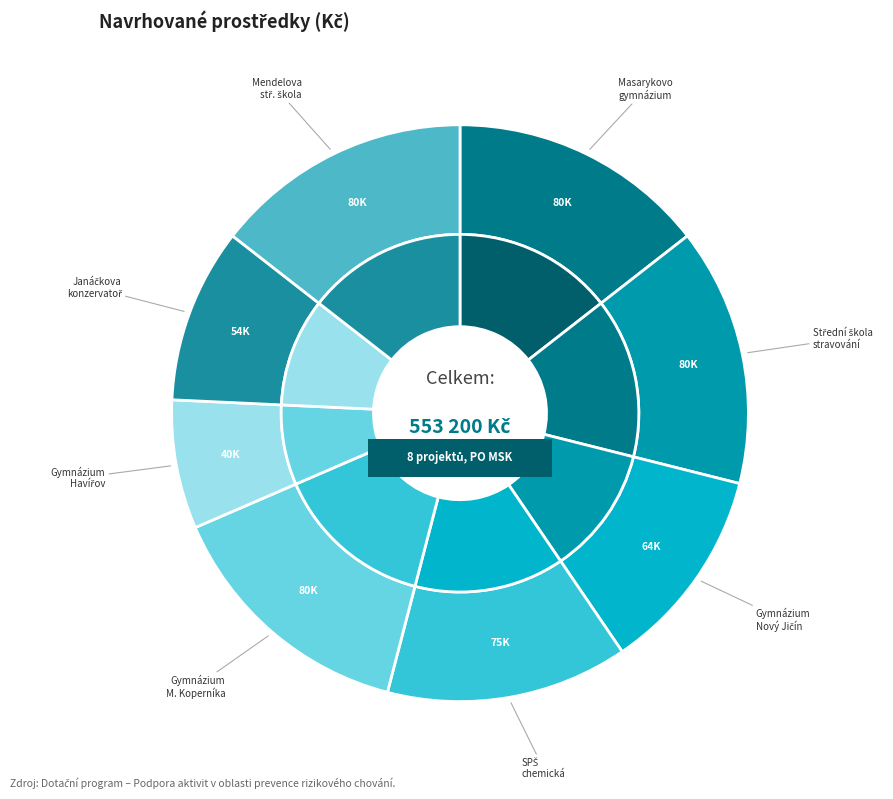

The Gymnázium, Nový Jičín slice represents 12% of the pie. True or false?

True